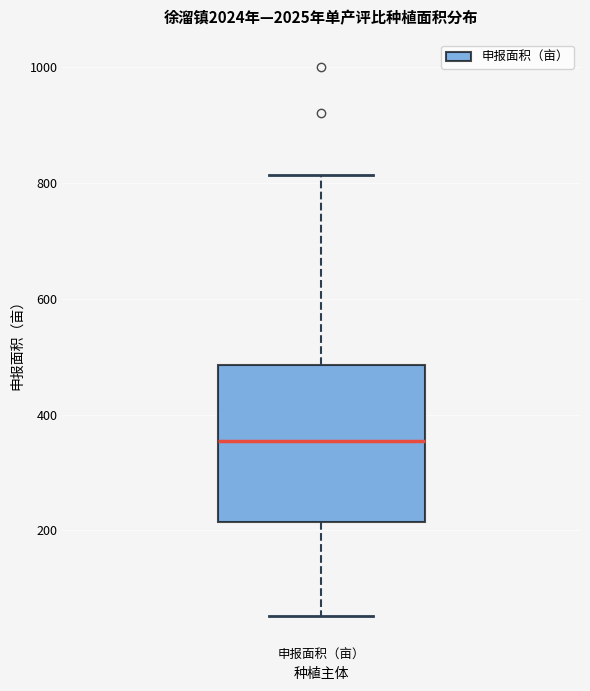

Transcribe this box plot: give where the median line is, the range the box spans, and where the two whiskers end, as read against the y-axis. The values are not printed on the chart, so give them approximately, as read against the axis.

median 360, box 220 to 480, whiskers 60 to 820